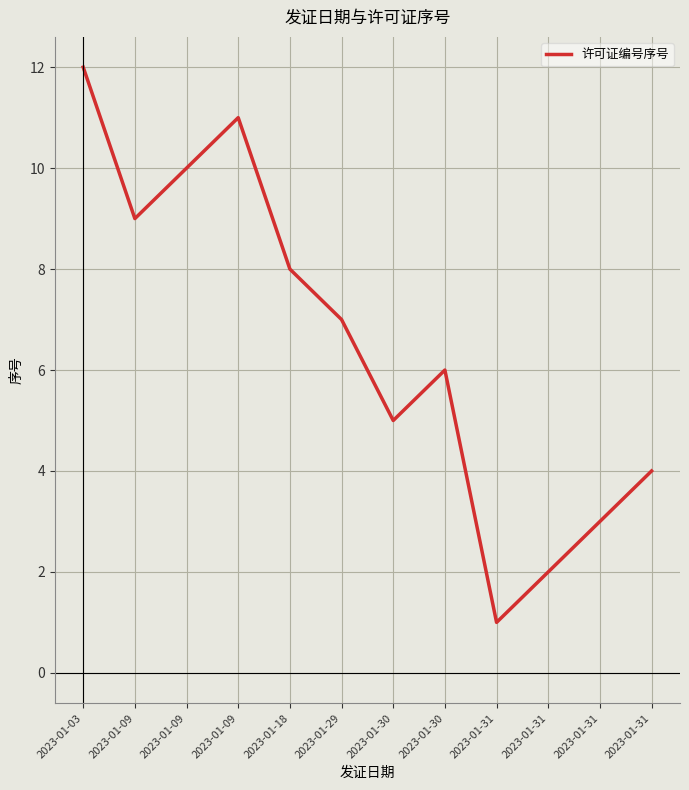

At which category does the data reach its first local peak?

2023-01-09